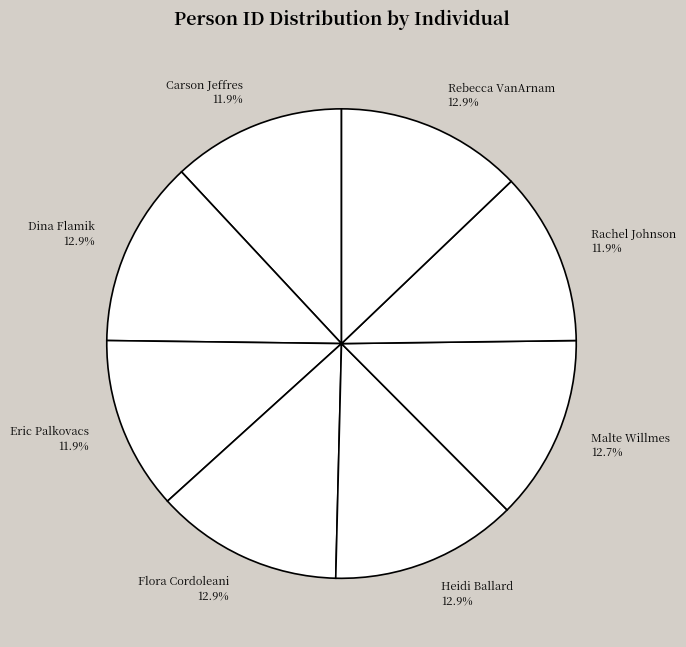

To the nearest percent, what is the difference between the largest and smallest slice percentages?

1%